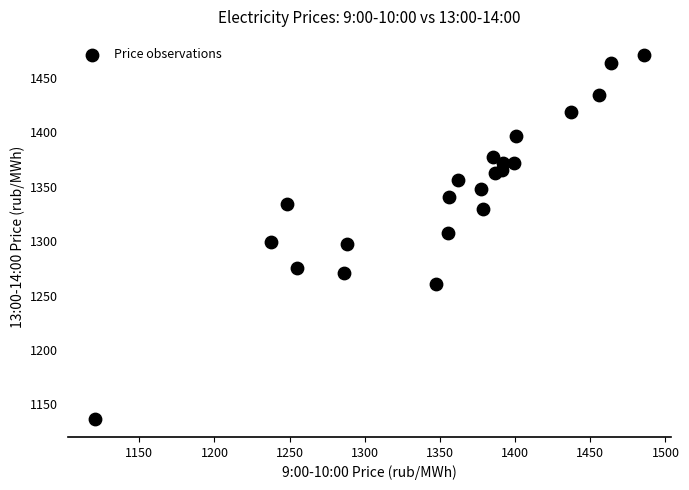

Count the number of points in this scatter plot.

22